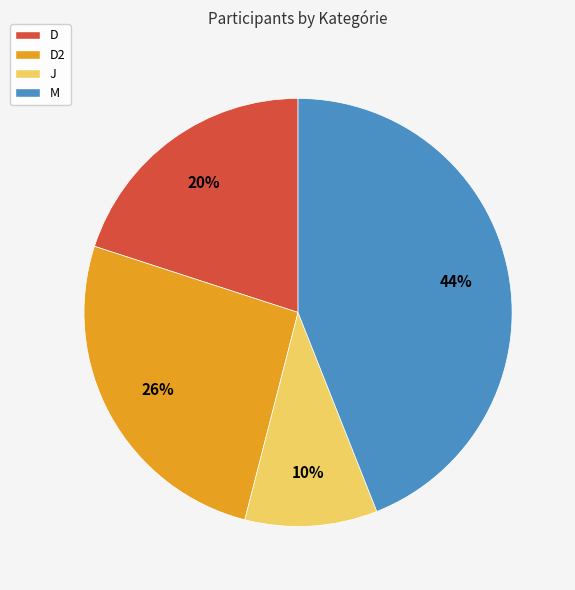

To the nearest percent, what is the difference between the largest and smallest slice percentages?

34%